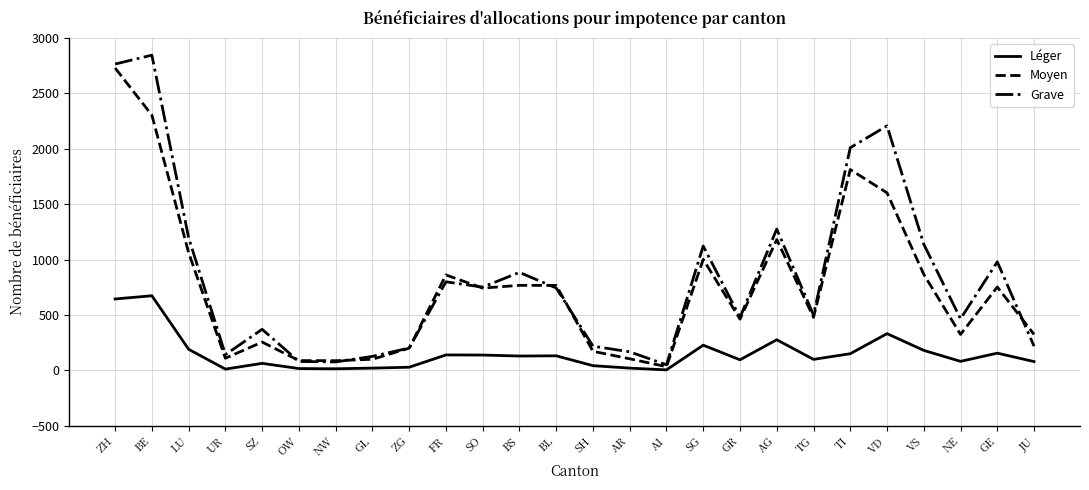

True or false: Grave and Moyen cross at least once.

True